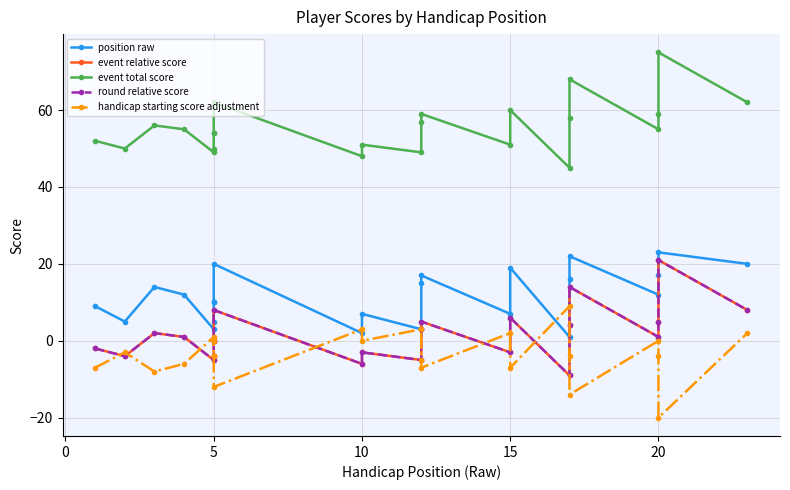

Is the value of event total score at 20 greater than the value of position raw at 20?

Yes